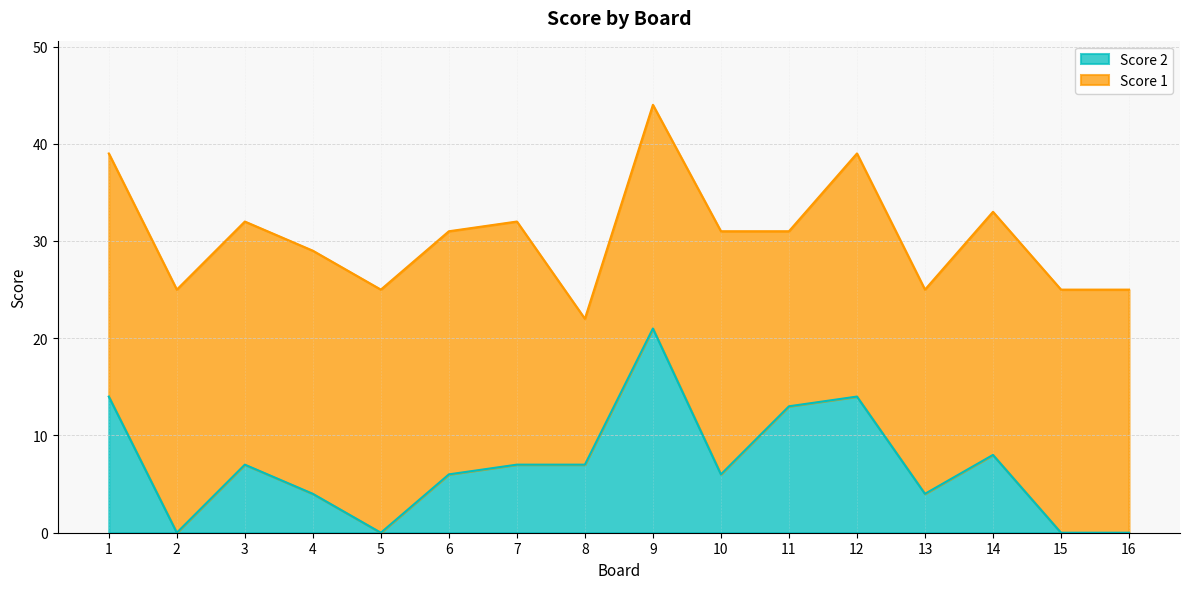

Does the chart have visible grid lines?

Yes